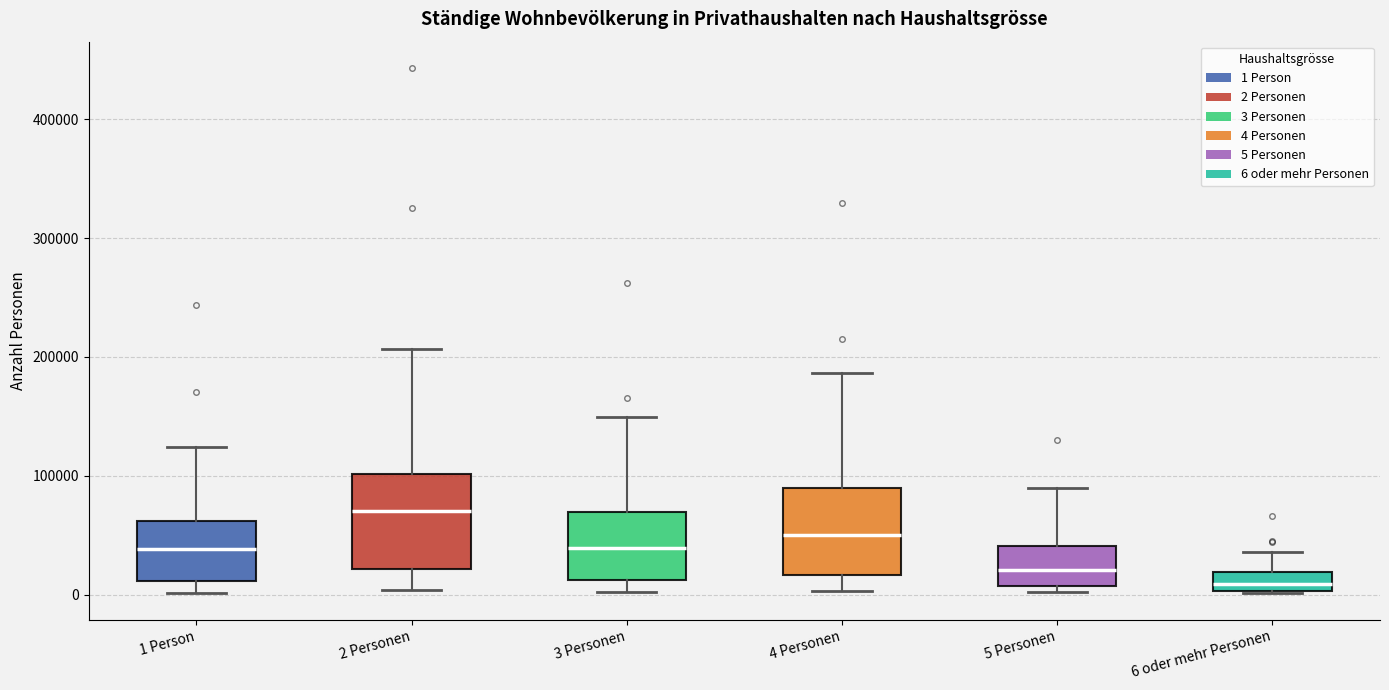

Where does the upper whisker of the box for 3 Personen end on the y-axis? The values are not printed on the chart, so give them approximately, as read against the axis.

150000